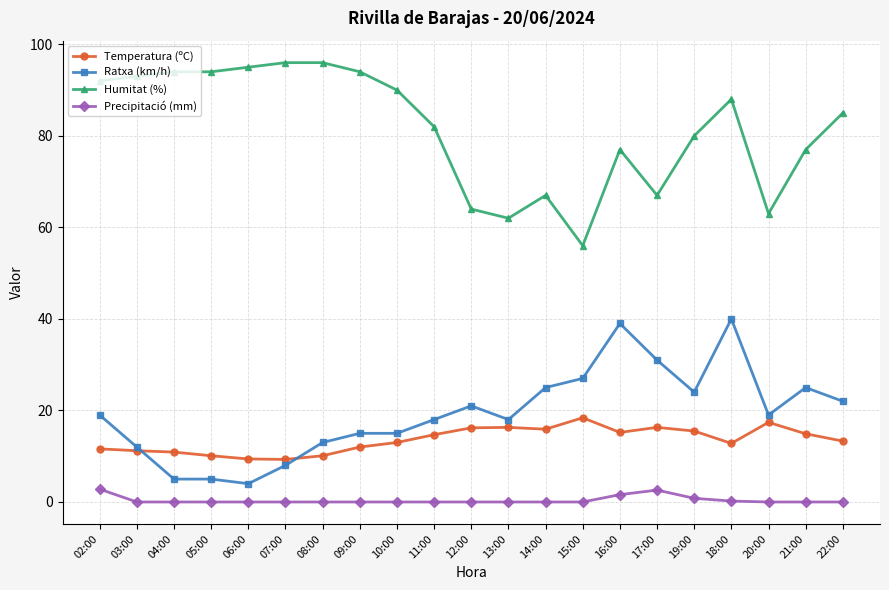

At which category is the sum across all series the highest?

18:00